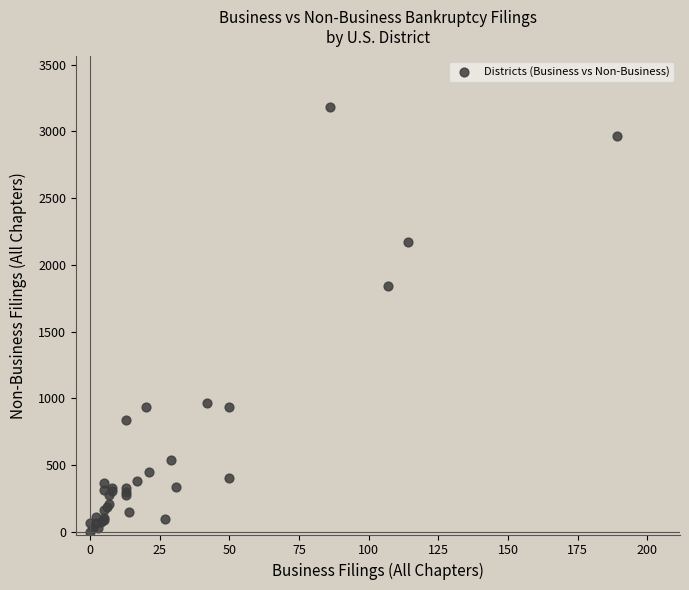

What Y value in the scatter plot is closest to 1590?

1843